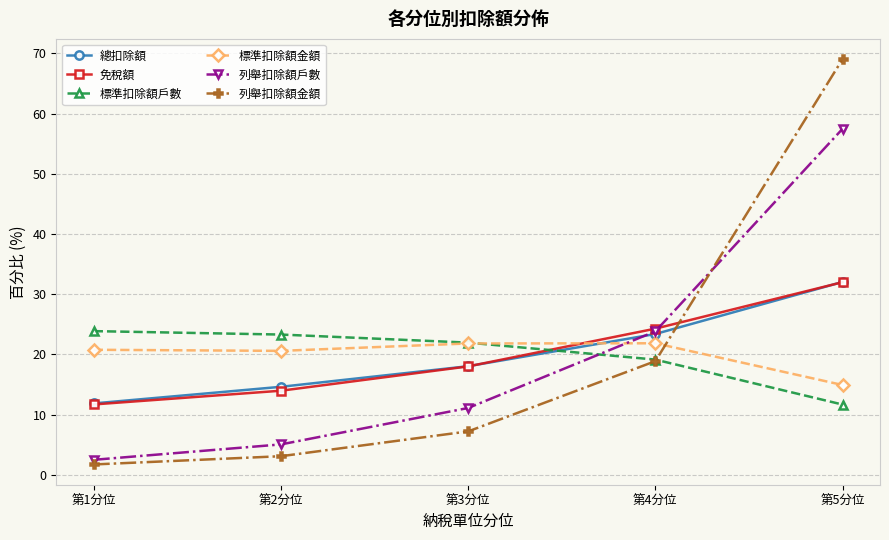

True or false: 列舉扣除額戶數 has a value of 5.1 at 第2分位.

True